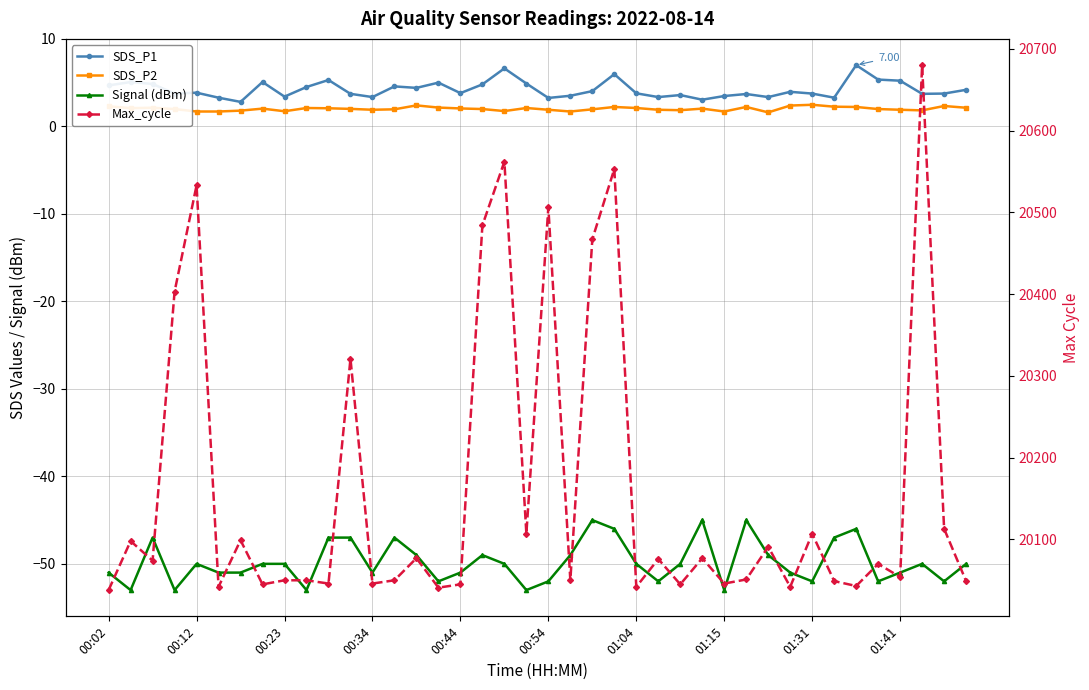

In Max_cycle, how many points are lower than both neighbors (excluding endpoints)?

14